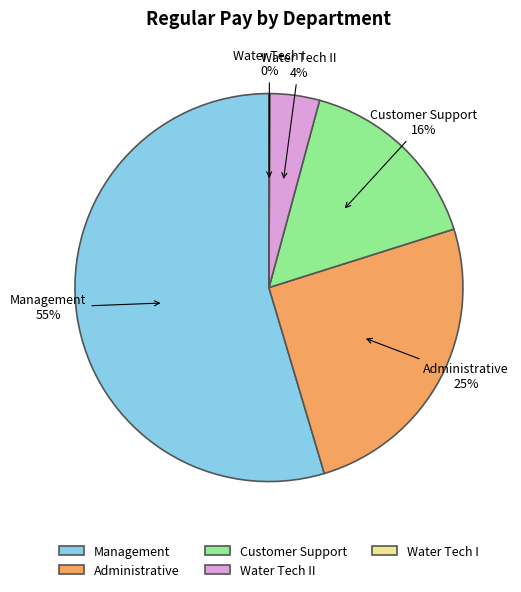

Which category accounts for the majority?

Management